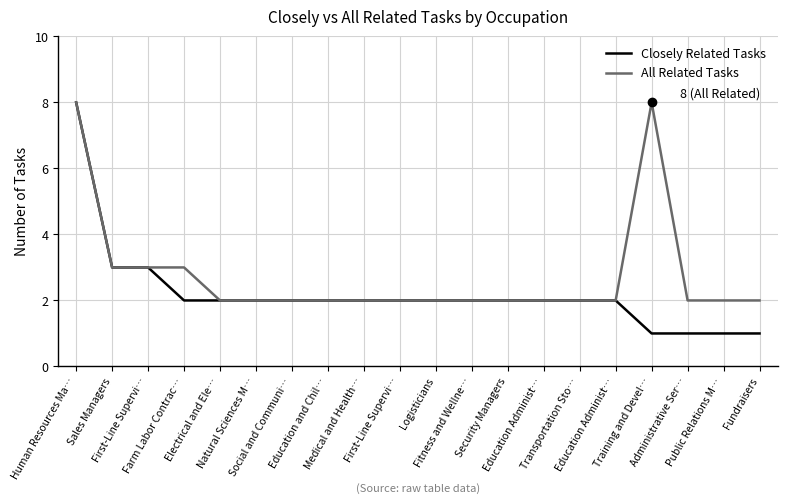

List the labels in order of Closely Related Tasks value, largest first.

Human Resources Ma…, Sales Managers, First-Line Supervi…, Farm Labor Contrac…, Electrical and Ele…, Natural Sciences M…, Social and Communi…, Education and Chil…, Medical and Health…, First-Line Supervi…, Logisticians, Fitness and Wellne…, Security Managers, Education Administ…, Transportation Sto…, Education Administ…, Training and Devel…, Administrative Ser…, Public Relations M…, Fundraisers